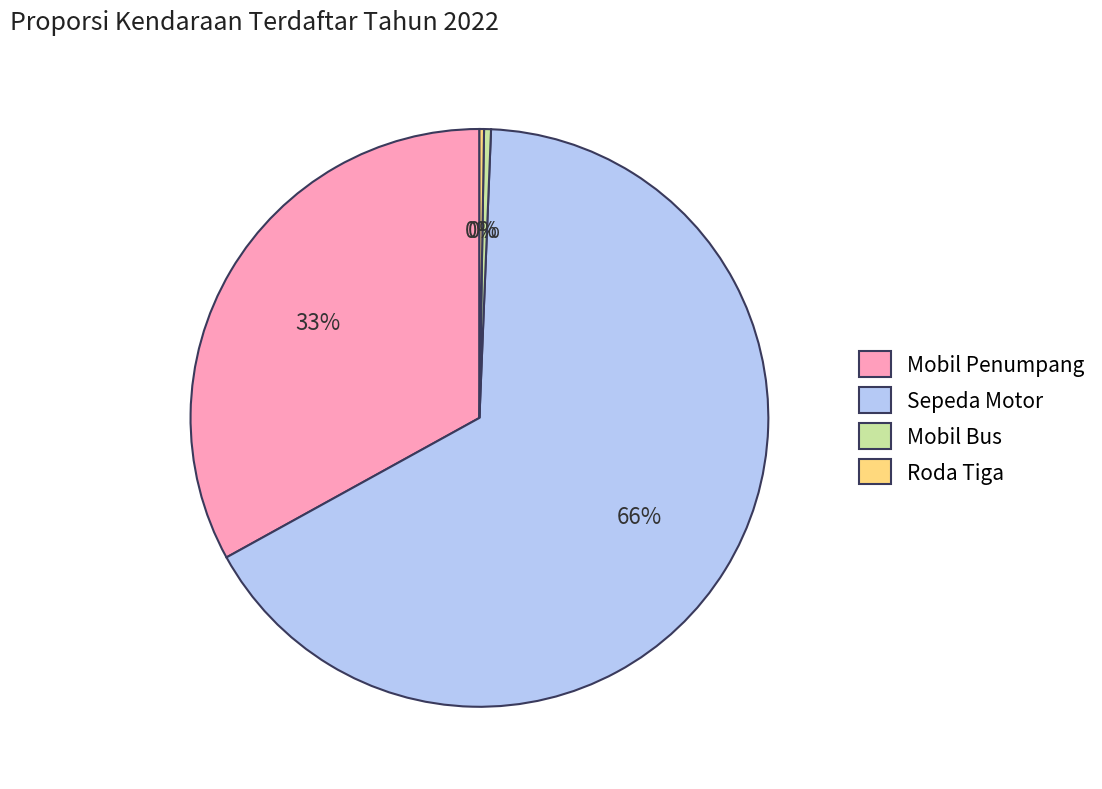

True or false: Mobil Penumpang accounts for 20% of the total.

False